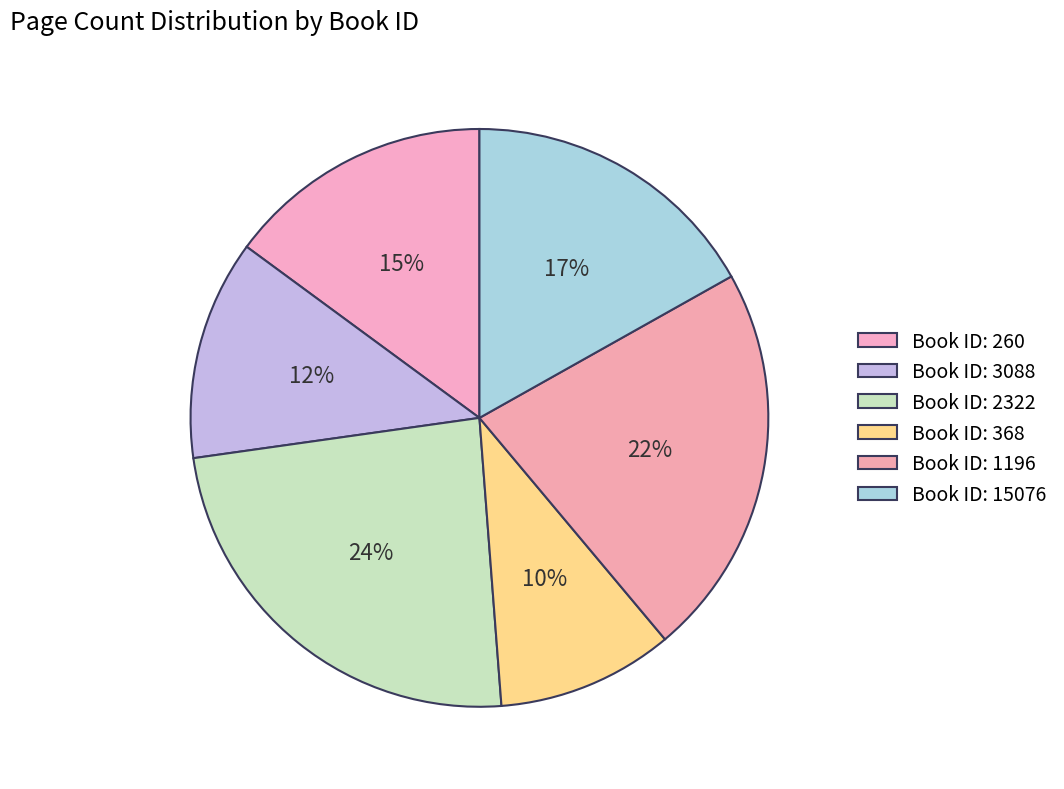

Which slice is the smallest?

368